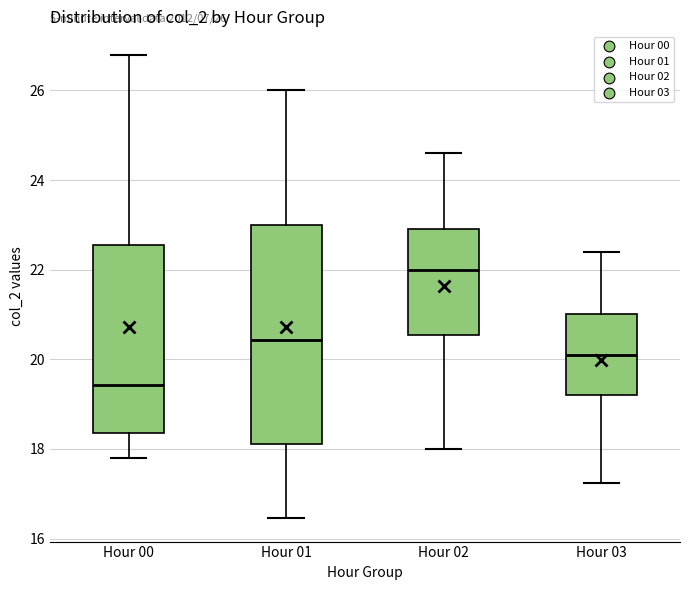

Which box has the lowest median line?

Hour 00